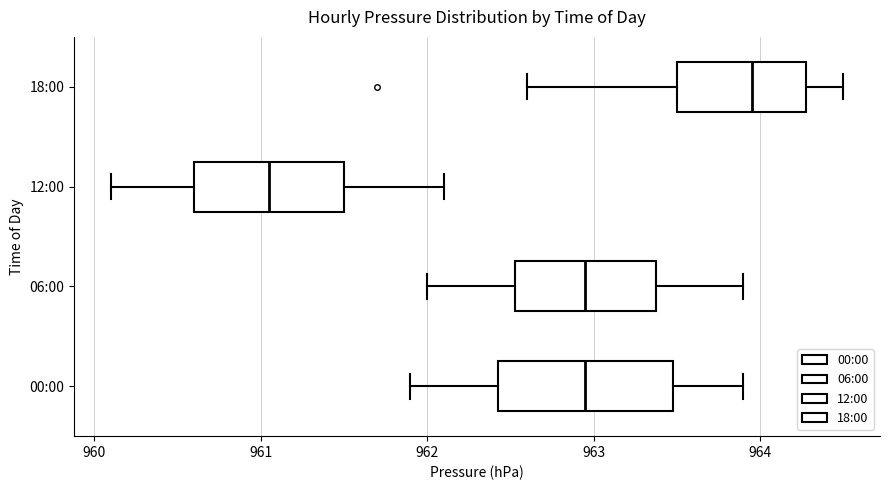

Reading bottom to top, transcribe this box plot: for each box, give where its median line is, the range the box spans, and where its two whiskers end, as read against the x-axis. The values are not printed on the chart, so give them approximately, as read against the axis.

00:00: median 963.0, box 962.4 to 963.5, whiskers 961.9 to 963.9
06:00: median 963.0, box 962.5 to 963.4, whiskers 962.0 to 963.9
12:00: median 961.1, box 960.6 to 961.5, whiskers 960.1 to 962.1
18:00: median 964.0, box 963.5 to 964.3, whiskers 962.6 to 964.5